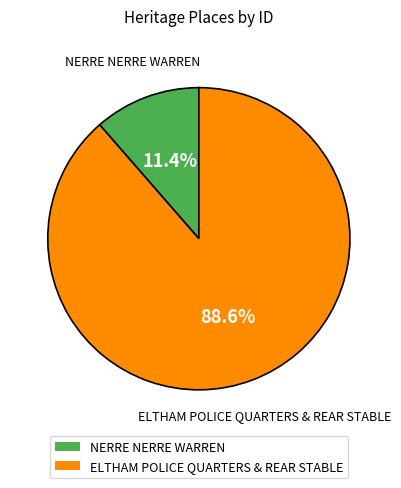

Count the number of slices in the pie.

2